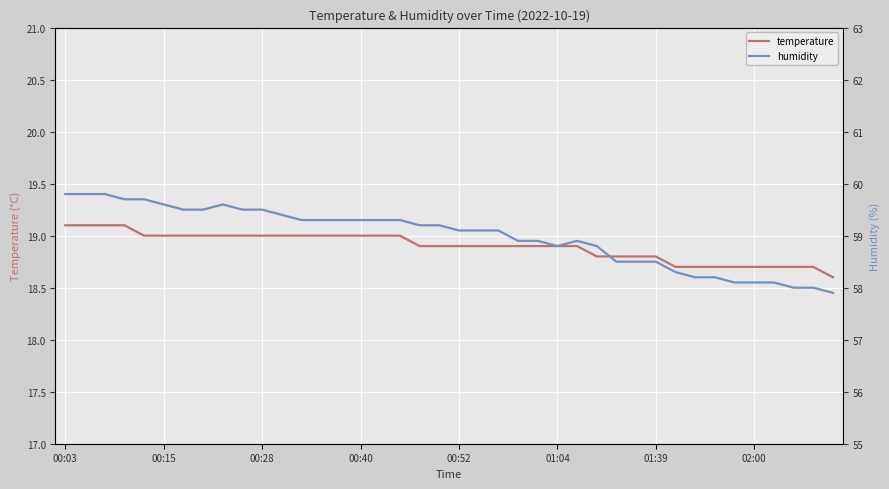

What is the lowest value of the temperature series?

18.6